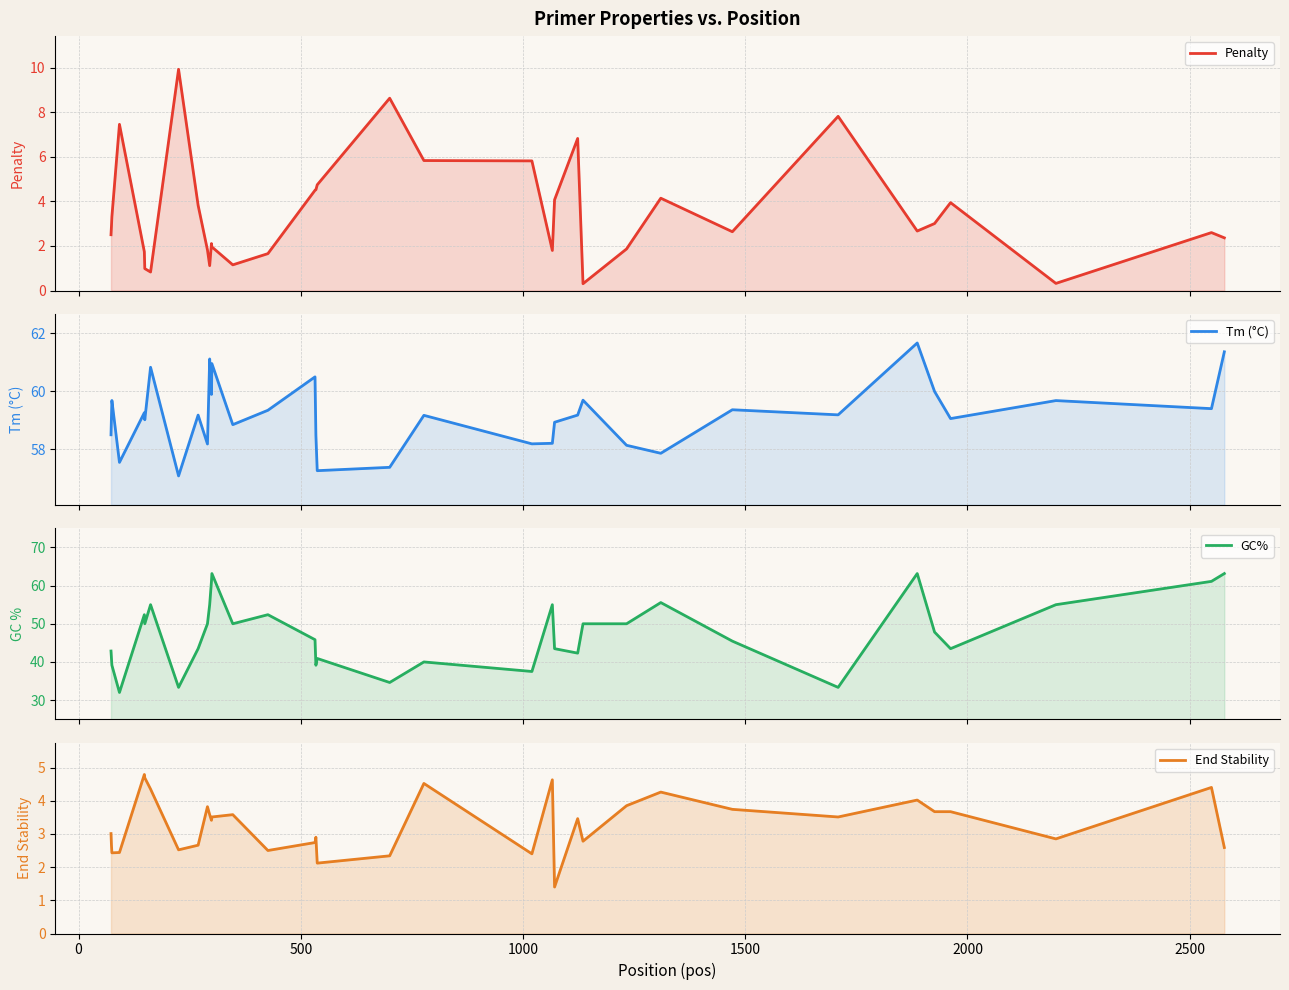

At how many categories does at least one series exceed 9?

35